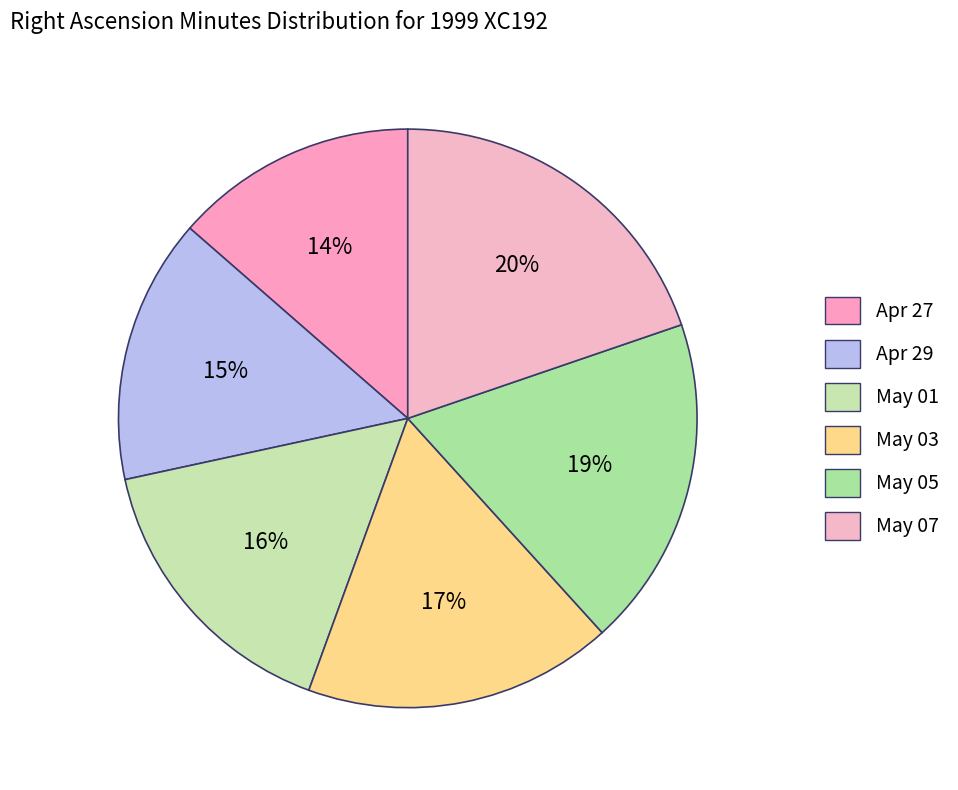

Count the number of slices in the pie.

6